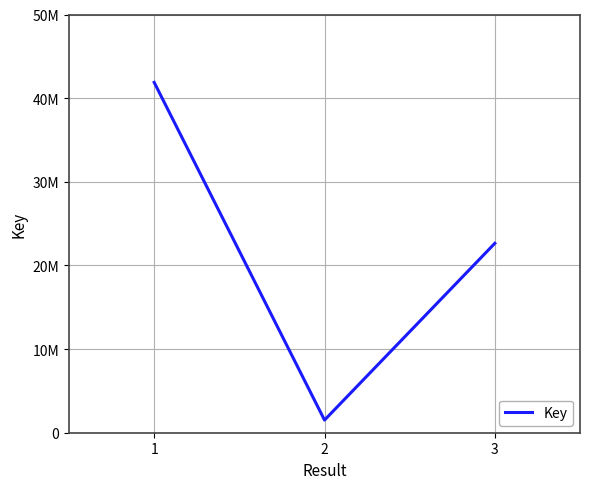

List the labels in order of value, smallest first.

2, 3, 1